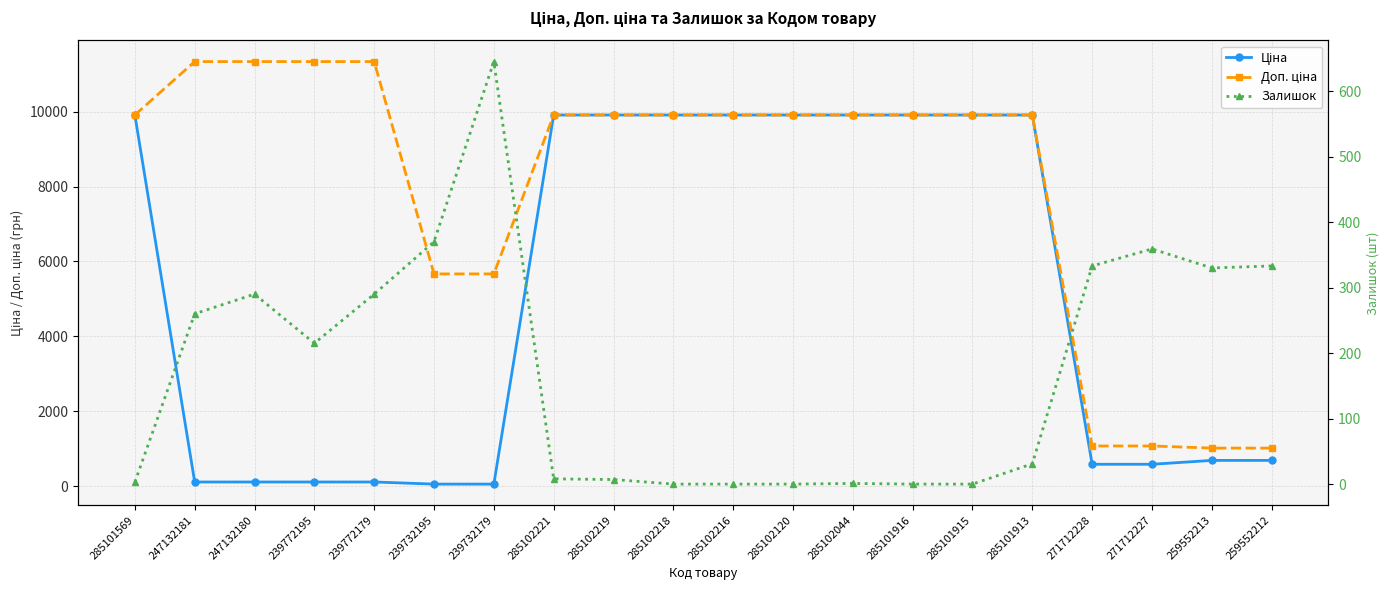

Between 285101569 and 247132180, which series saw the biggest shift?

Ціна